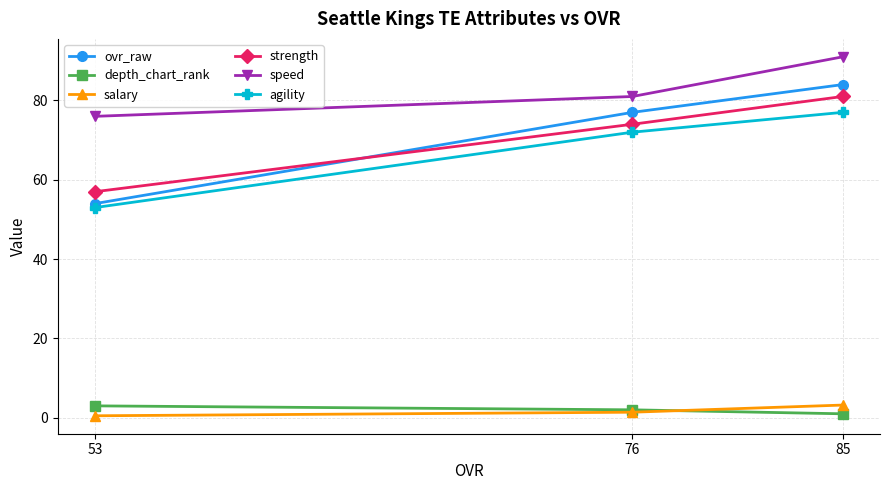

Reading left to right, extract all data points from this chart.

ovr_raw: 53=54.0	76=77.0	85=84.0
depth_chart_rank: 53=3.0	76=2.0	85=1.0
salary: 53=0.5	76=1.4	85=3.2
strength: 53=57.0	76=74.0	85=81.0
speed: 53=76.0	76=81.0	85=91.0
agility: 53=53.0	76=72.0	85=77.0